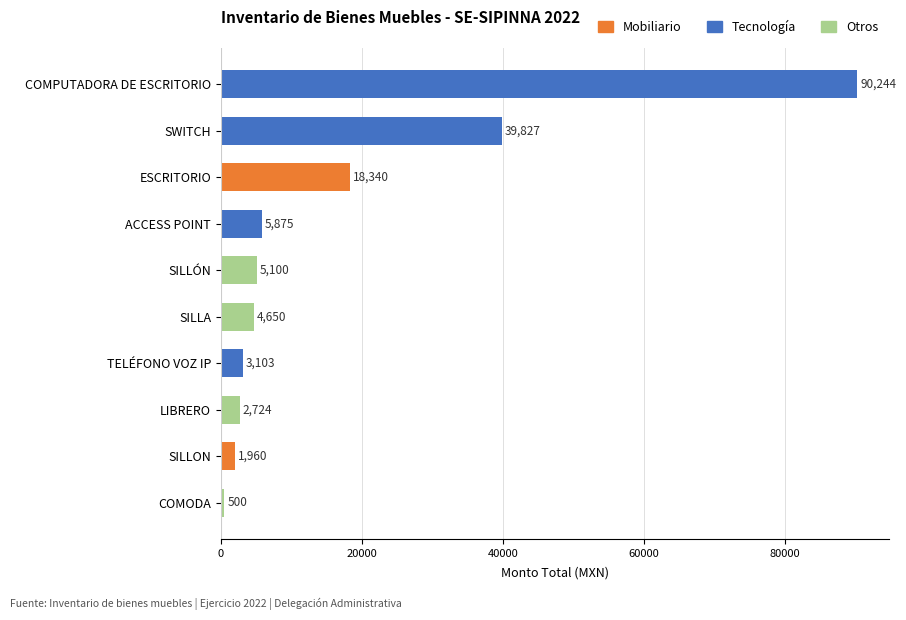

Rank the categories by value from lowest to highest.

COMODA, SILLON, LIBRERO, TELÉFONO VOZ IP, SILLA, SILLÓN, ACCESS POINT, ESCRITORIO, SWITCH, COMPUTADORA DE ESCRITORIO